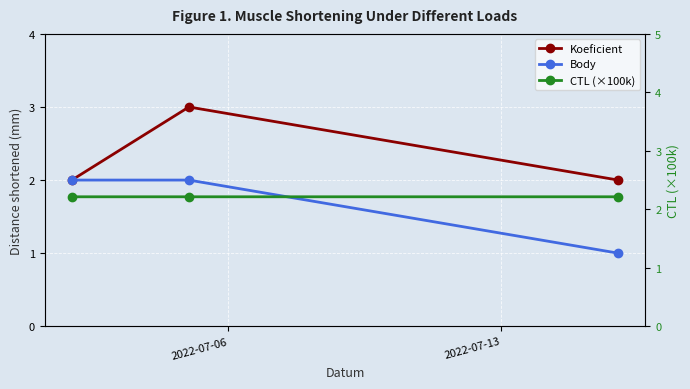

Count the Body values in the range 1 to 2.

3